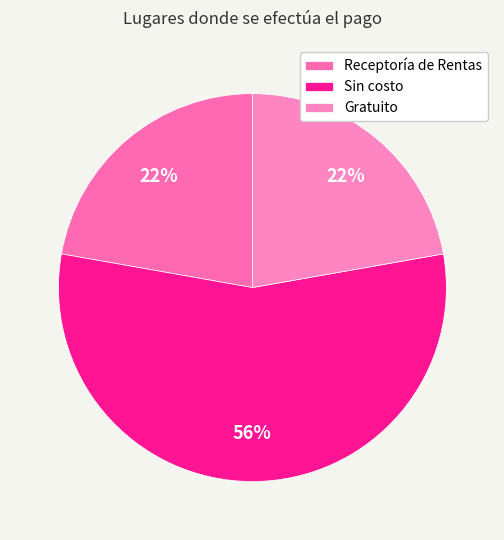

Do Gratuito and Receptoría de Rentas together represent more than half of the pie?

No